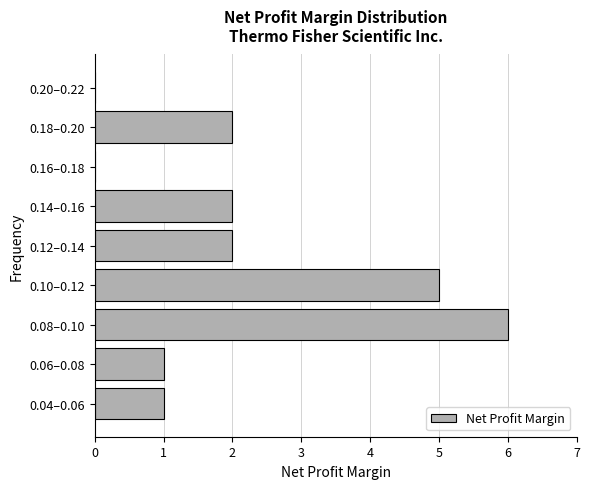

Reading bottom to top, extract all data points from this chart.

0.04–0.06=1	0.06–0.08=1	0.08–0.10=6	0.10–0.12=5	0.12–0.14=2	0.14–0.16=2	0.16–0.18=0	0.18–0.20=2	0.20–0.22=0